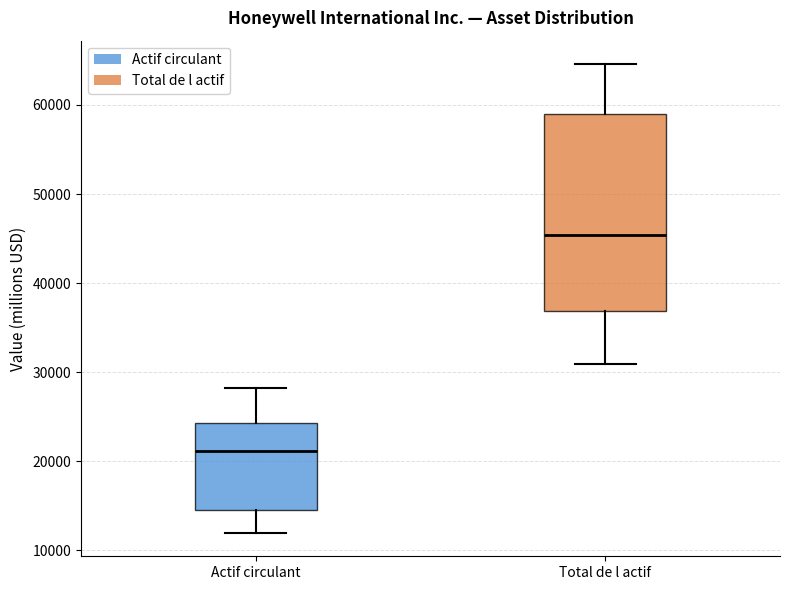

Reading left to right, transcribe this box plot: for each box, give where its median line is, the range the box spans, and where its two whiskers end, as read against the y-axis. The values are not printed on the chart, so give them approximately, as read against the axis.

Actif circulant: median 21000, box 14000 to 24000, whiskers 12000 to 28000
Total de l actif: median 45000, box 37000 to 59000, whiskers 31000 to 65000